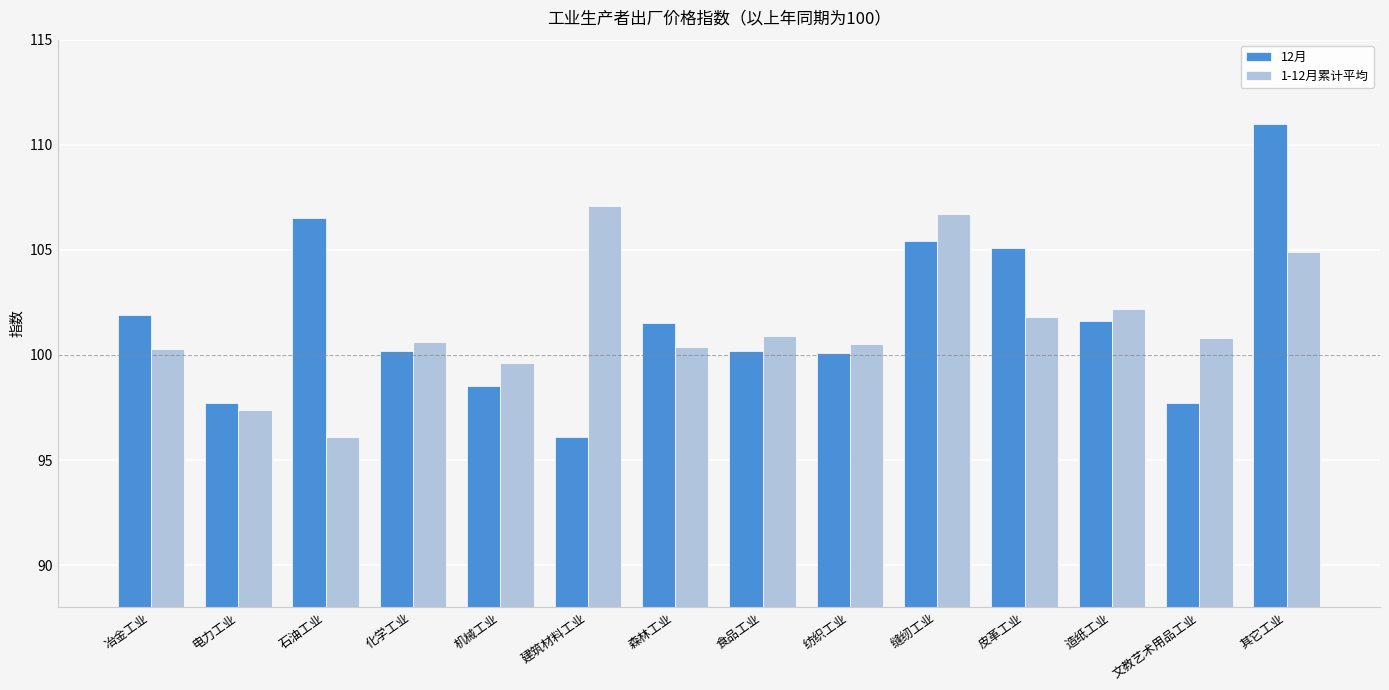

Are the bars horizontal?

No